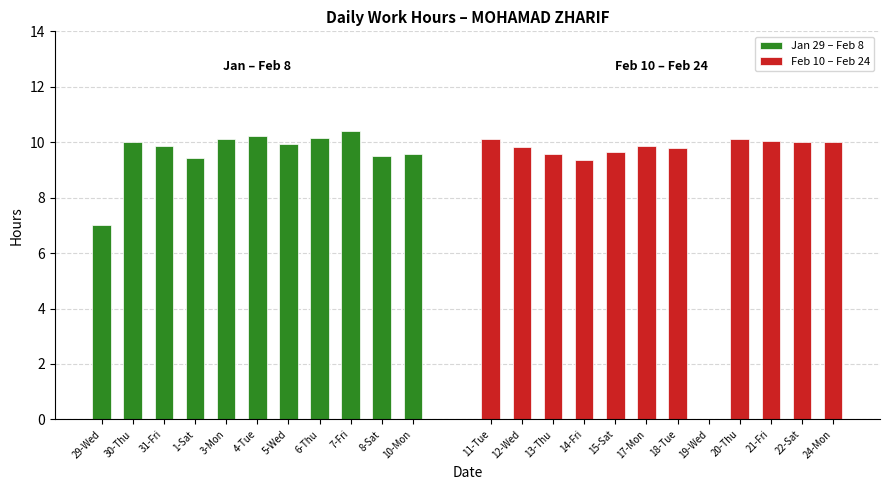

What is the average value?

9.3